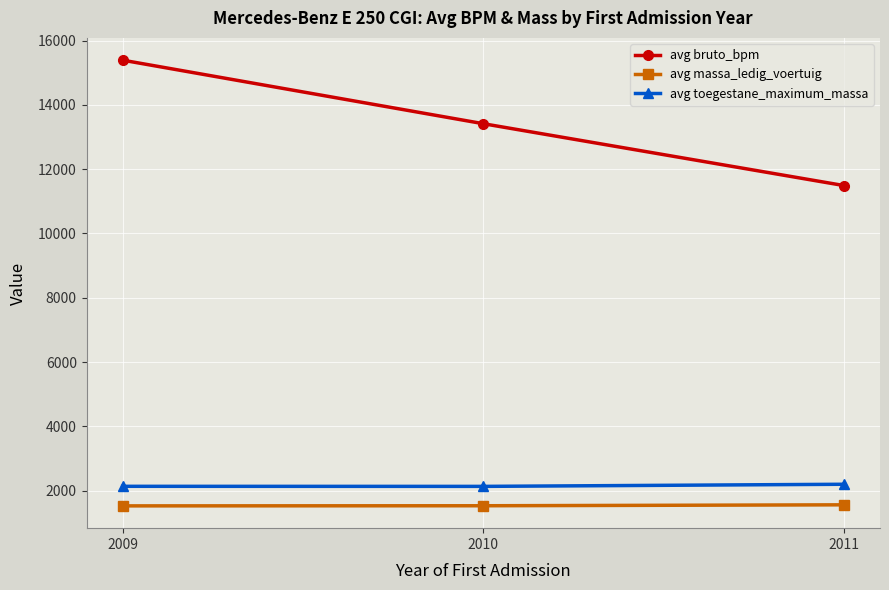

The avg massa_ledig_voertuig series shows 606 at 2011. True or false?

False